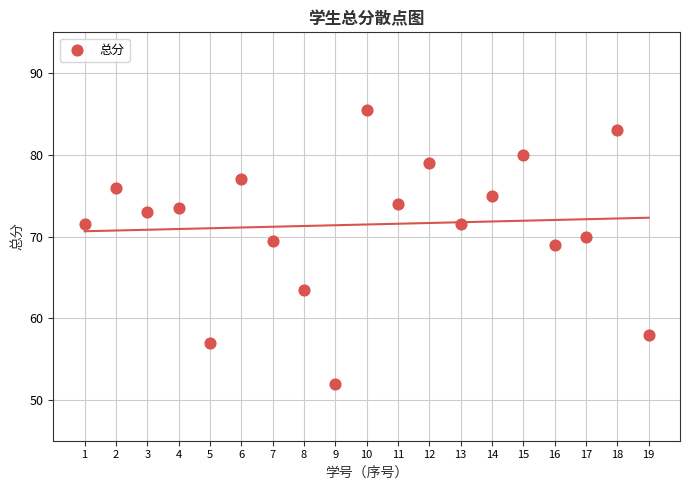

What Y value in the scatter plot is closest to 68?

69.0